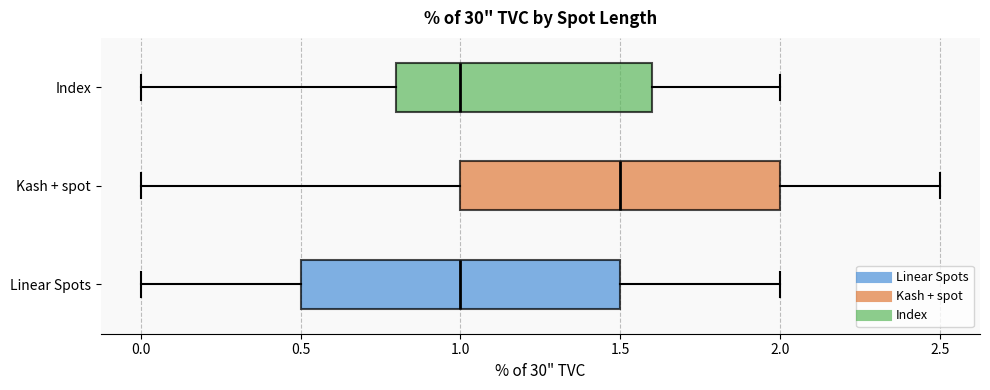

Reading bottom to top, read every box against the x-axis: the position of its median line, the range the box covers, and the ends of its whiskers. The values are not printed on the chart, so give them approximately, as read against the axis.

Linear Spots: median 1.0, box 0.5 to 1.5, whiskers 0.0 to 2.0
Kash + spot: median 1.5, box 1.0 to 2.0, whiskers 0.0 to 2.5
Index: median 1.0, box 0.8 to 1.6, whiskers 0.0 to 2.0